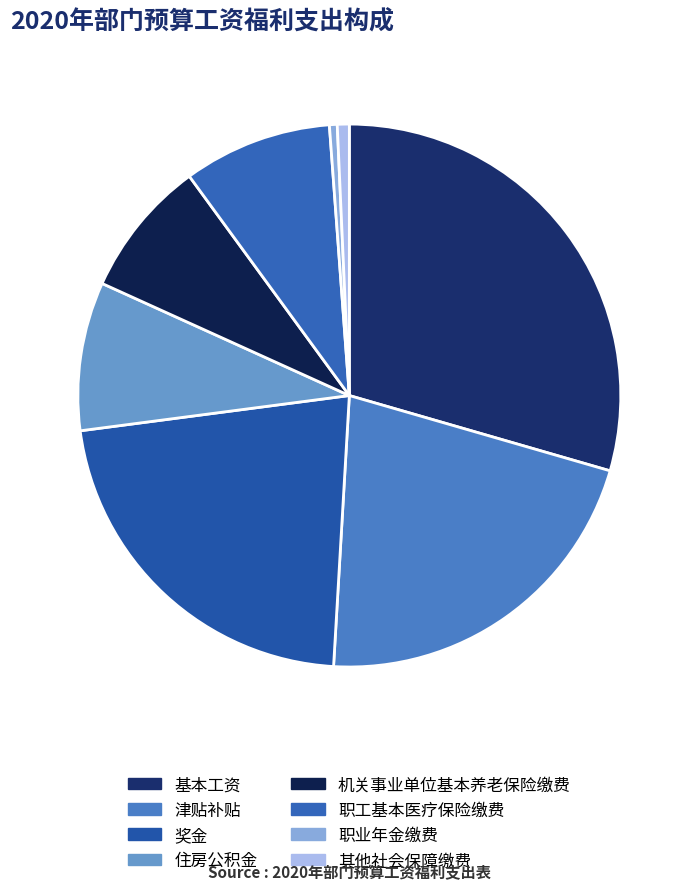

How many slices are in this pie chart?

8